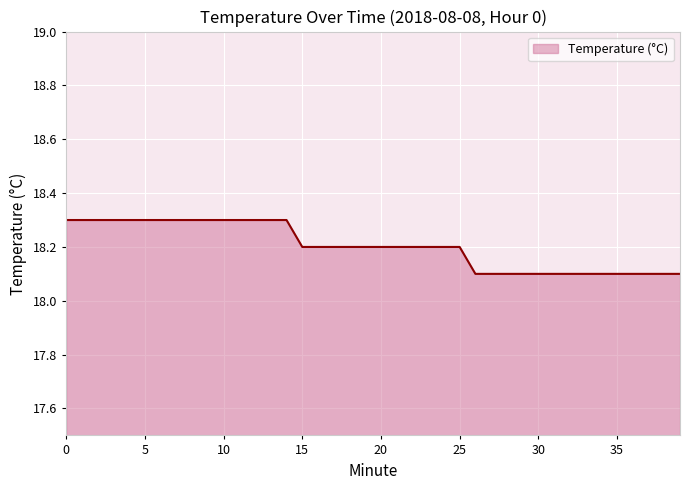

What is the maximum value shown in the chart?

18.3